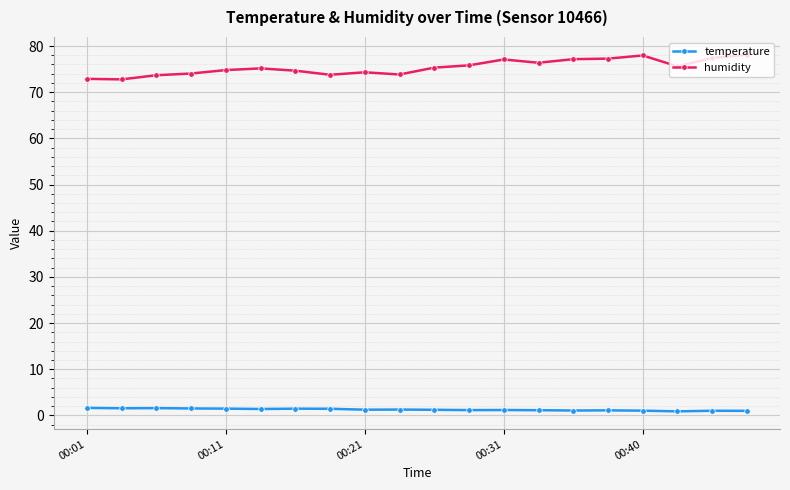

Which series has the widest spread of values?

humidity